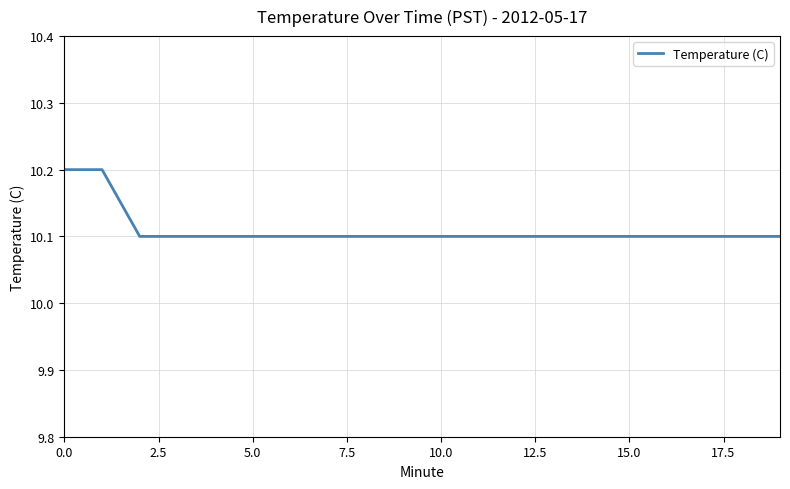

What is the minimum value shown in the chart?

10.1